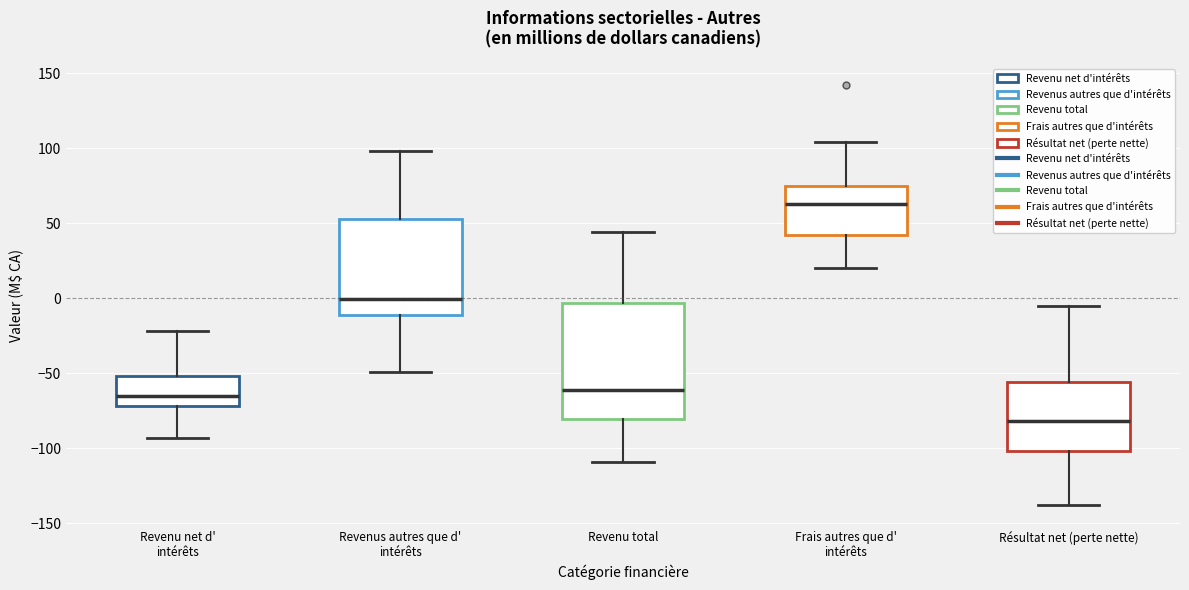

Where is the upper edge of the box for Revenu net d' intérêts on the y-axis? The values are not printed on the chart, so give them approximately, as read against the axis.

-50